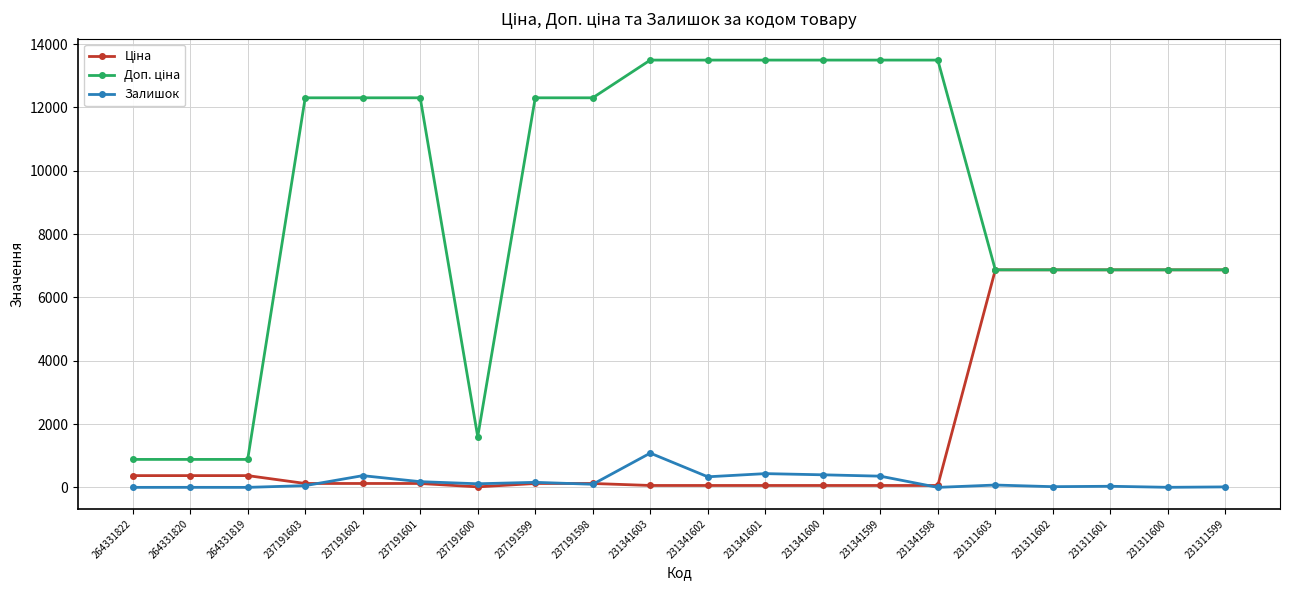

How many lines are shown in the chart?

3